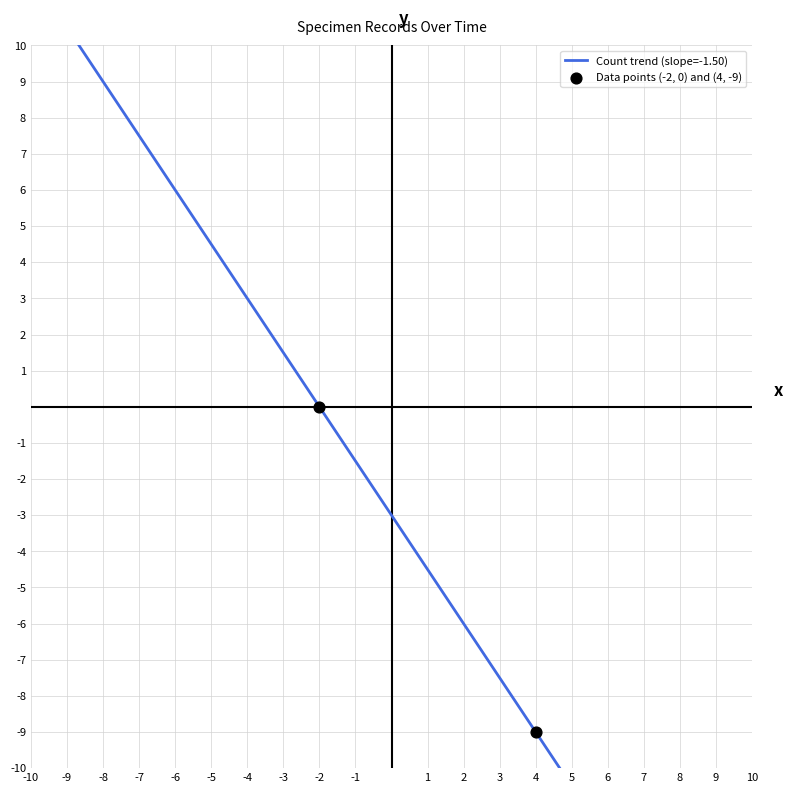

What is the range of Y values (max minus min)?

9